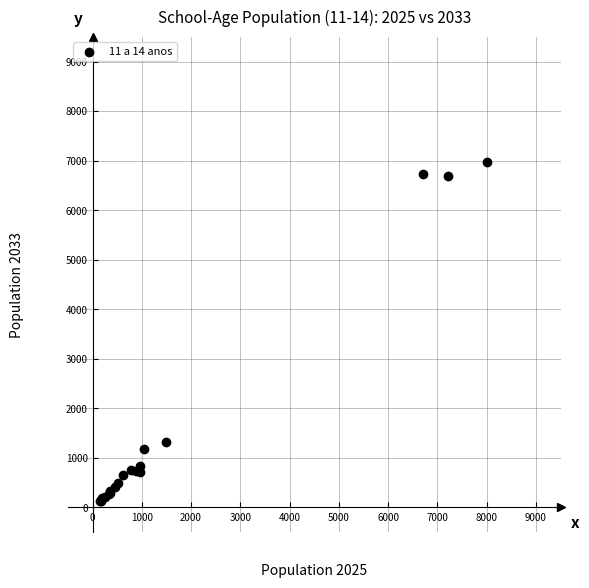

What Y value in the scatter plot is closest to 3551?

1317